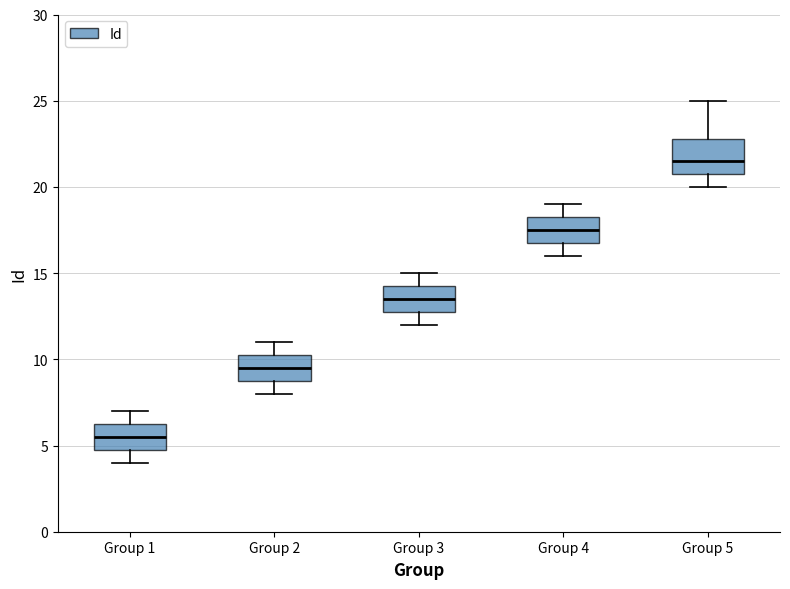

Comparing the boxes themselves (not the whiskers), which one is the tallest?

Group 5